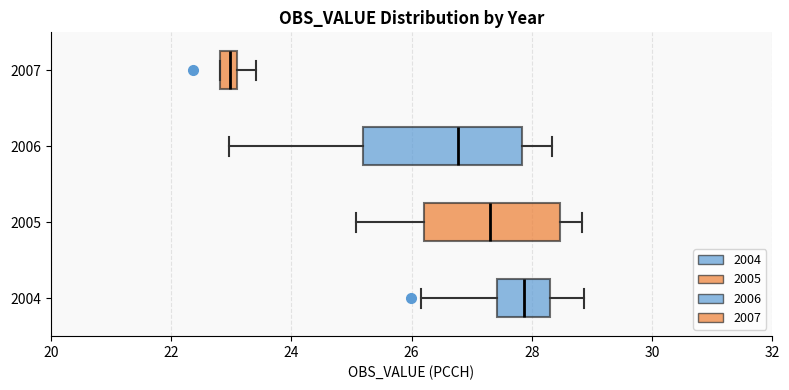

Which box has the furthest to the left median line?

2007